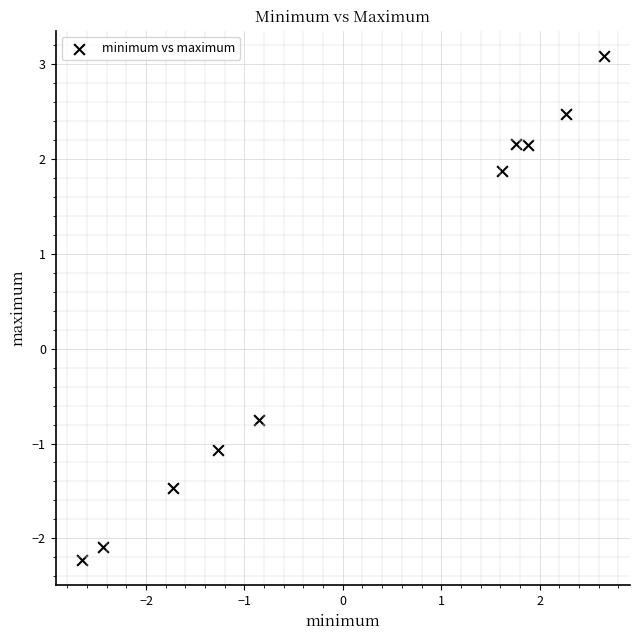

What is the range of Y values (max minus min)?

5.3